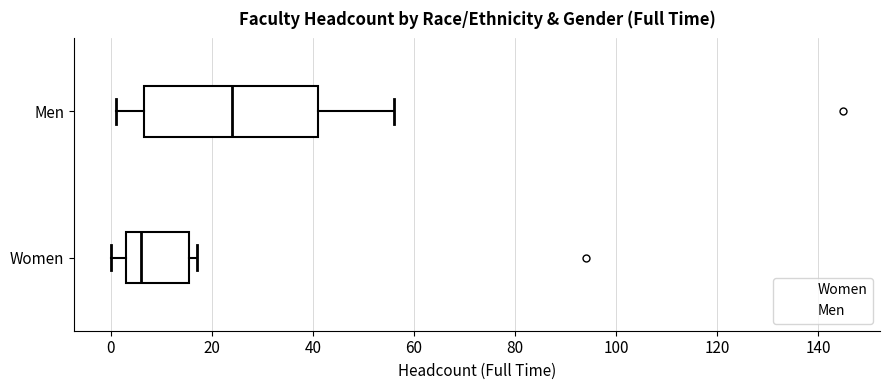

Where is the right edge of the box for Women on the x-axis? The values are not printed on the chart, so give them approximately, as read against the axis.

16